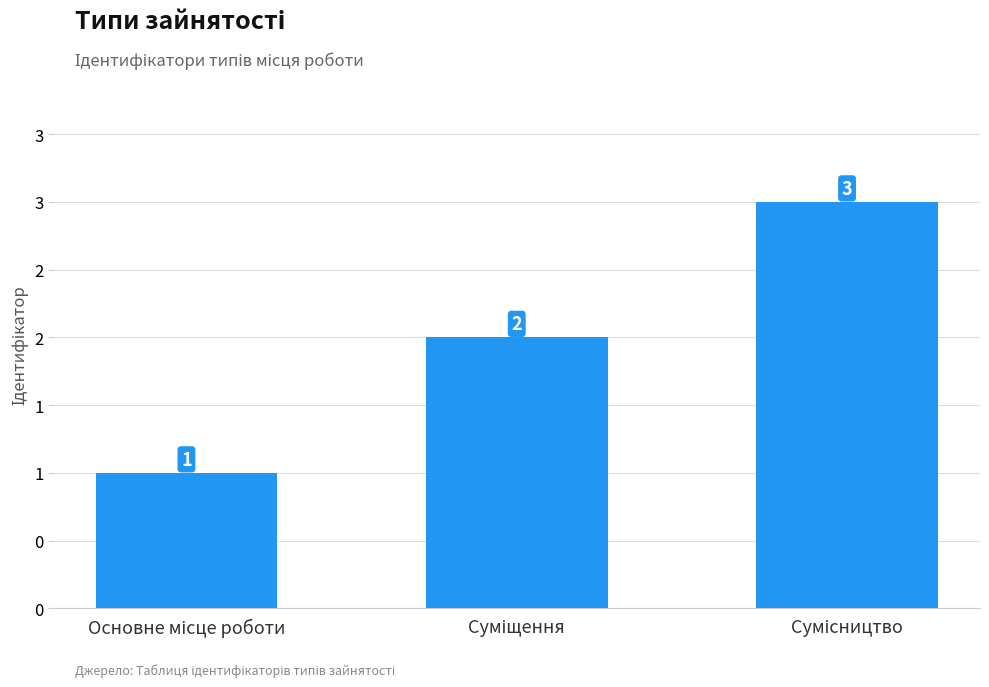

What is the label of the 3rd bar from the left?

Сумісництво